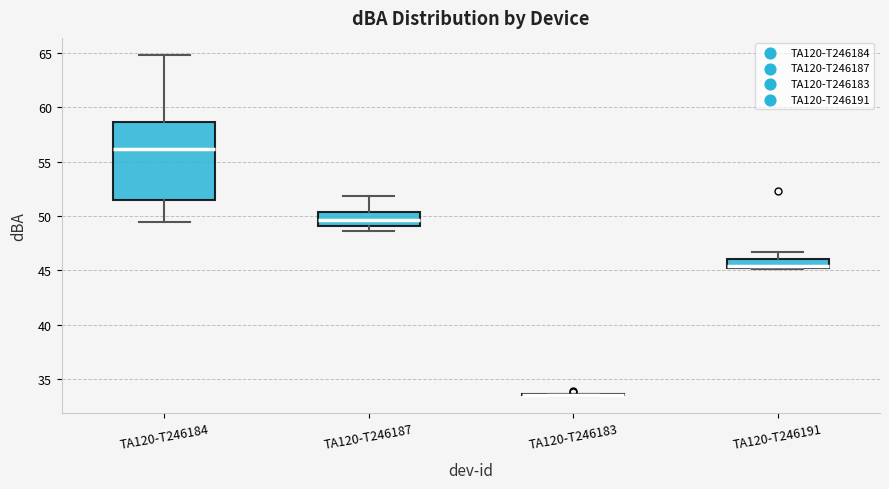

Reading left to right, transcribe this box plot: for each box, give where its median line is, the range the box spans, and where its two whiskers end, as read against the y-axis. The values are not printed on the chart, so give them approximately, as read against the axis.

TA120-T246184: median 56.0, box 51.5 to 58.5, whiskers 49.5 to 65.0
TA120-T246187: median 49.5, box 49.0 to 50.5, whiskers 48.5 to 52.0
TA120-T246183: box collapsed to a line at 33.5, whiskers 33.5 to 33.5
TA120-T246191: median 45.5, box 45.5 to 46.0, whiskers 45.0 to 46.5